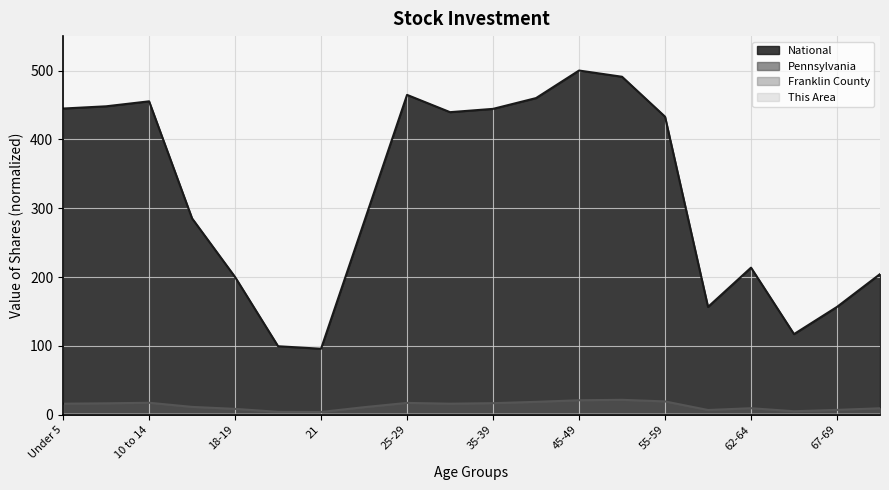

What is the sum of all This Area values?

0.3